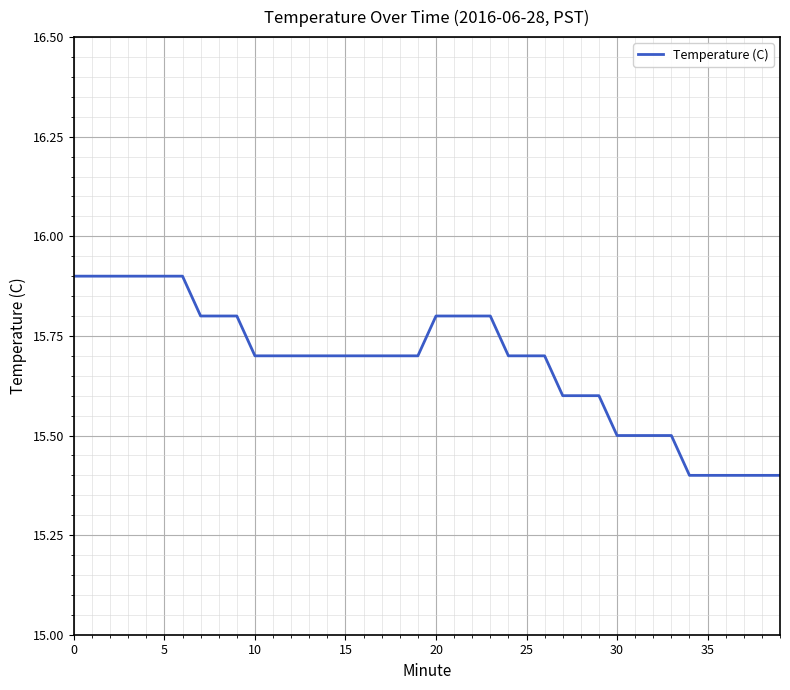

What is the greatest value displayed?

15.9